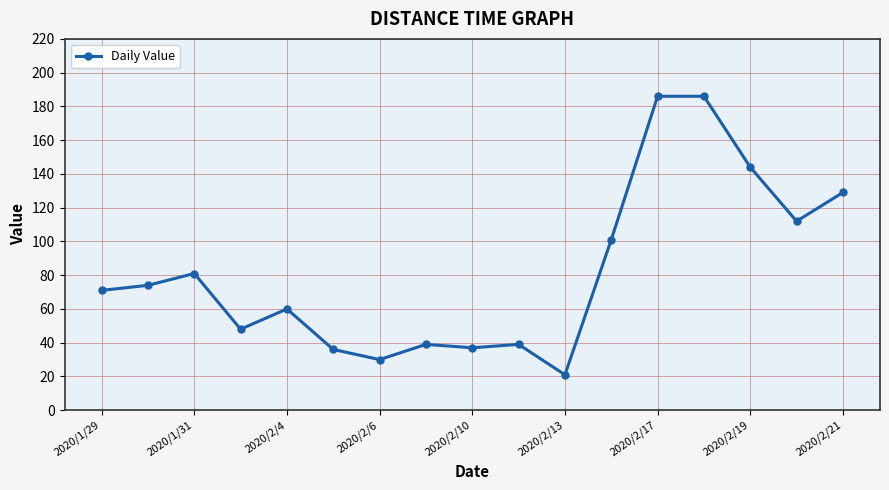

True or false: there are more than 1 points higher than both neighbors.

True